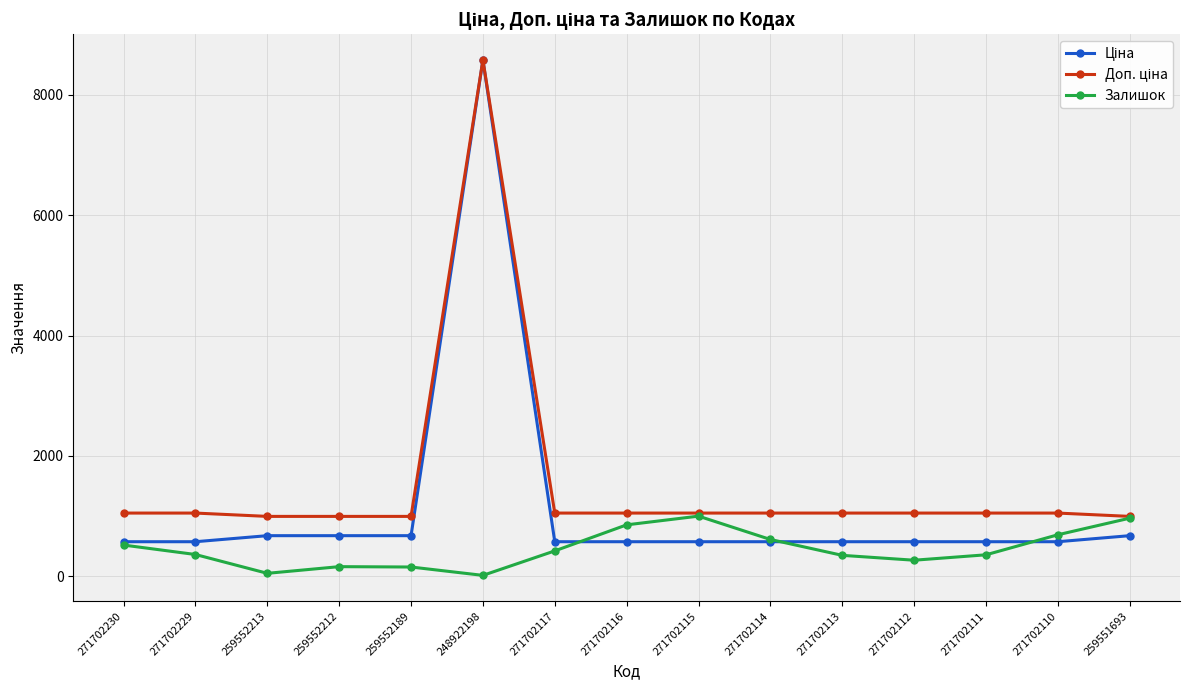

What is the total value across all series at 271702114?

2228.6